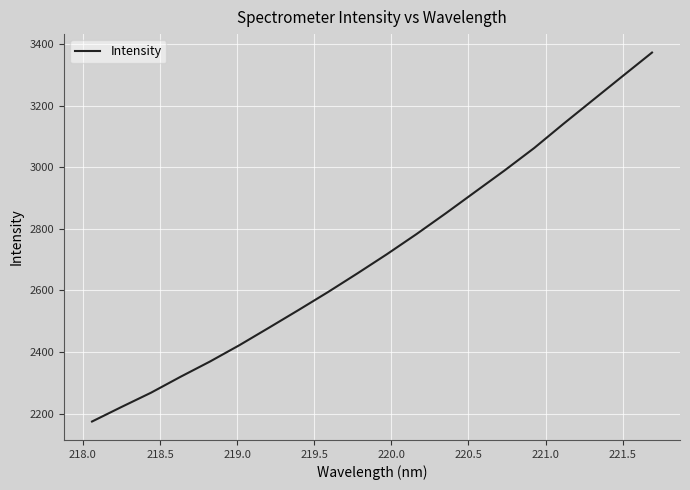

What is the difference between the maximum and minimum values?

1199.3